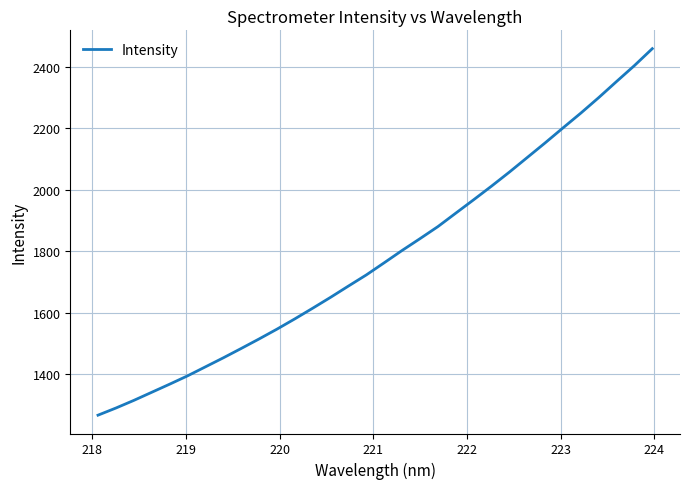

What is the sum of all values?

57137.1